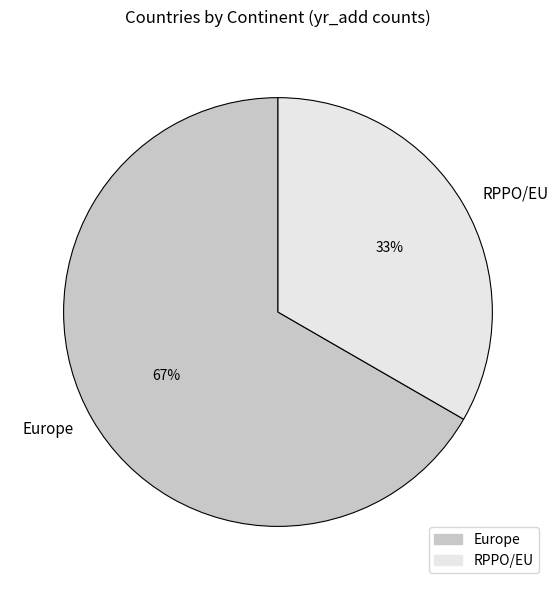

Which slice is the smallest?

RPPO/EU